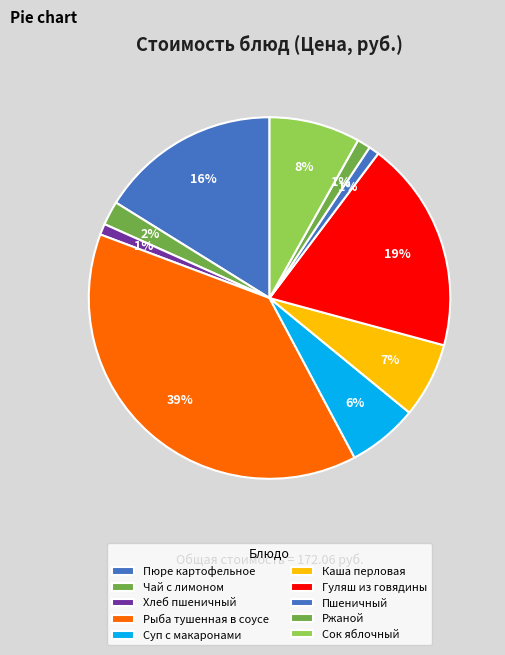

What percentage is the Рыба тушенная в соусе slice, to the nearest percent?

39%